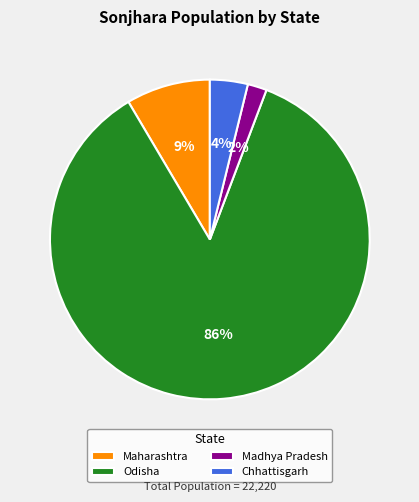

Between Chhattisgarh and Maharashtra, which is larger?

Maharashtra